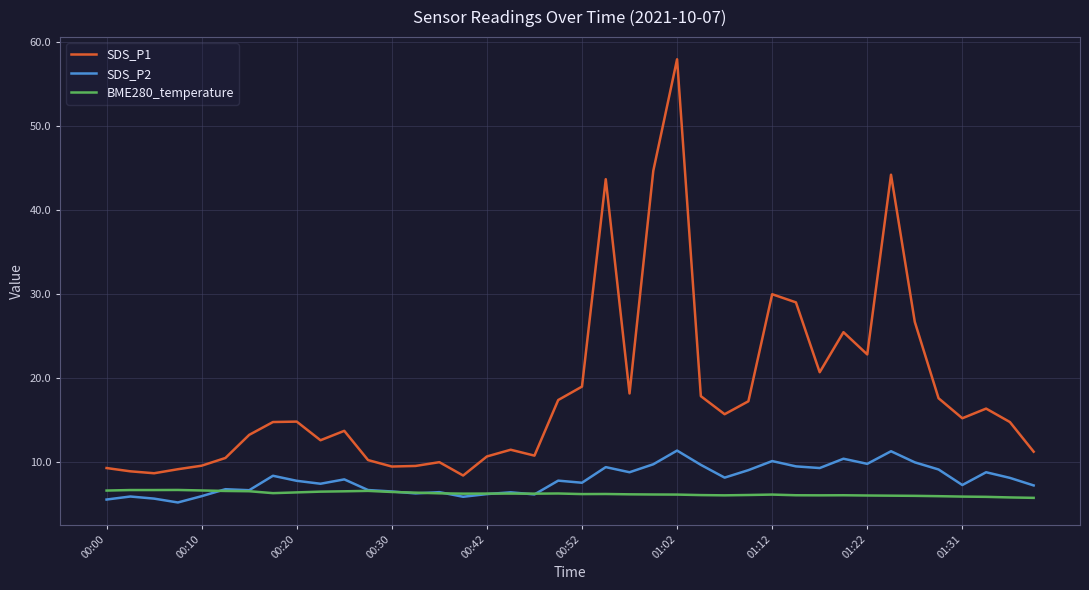

Is this an area chart (filled region under the line)?

No